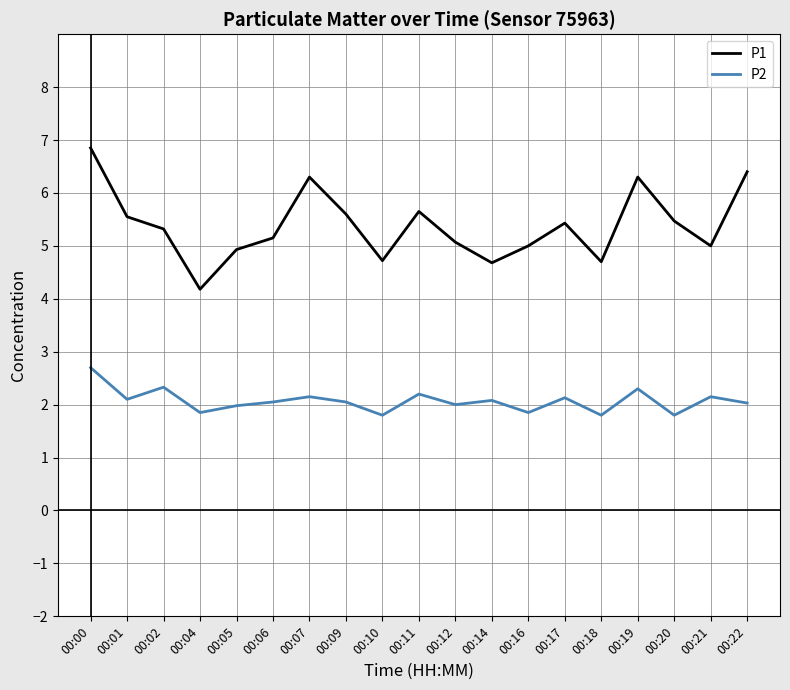

Which label corresponds to the largest value in the chart?

00:00